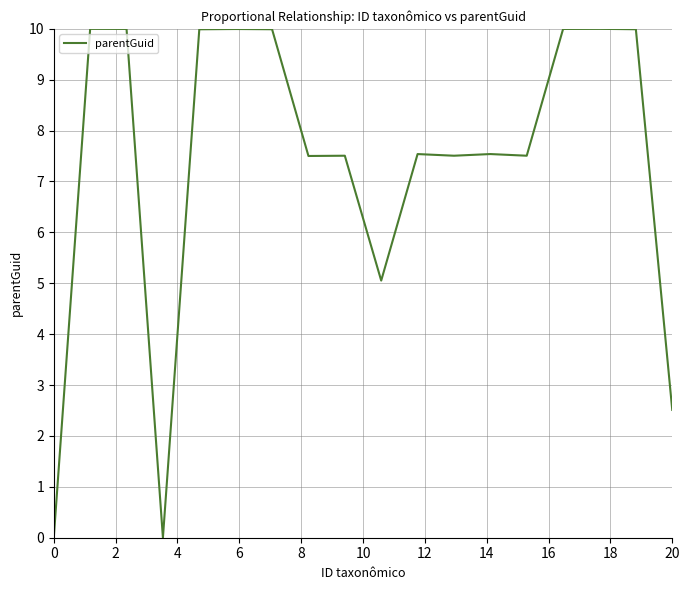

What is the difference between the maximum and minimum values?

10.0